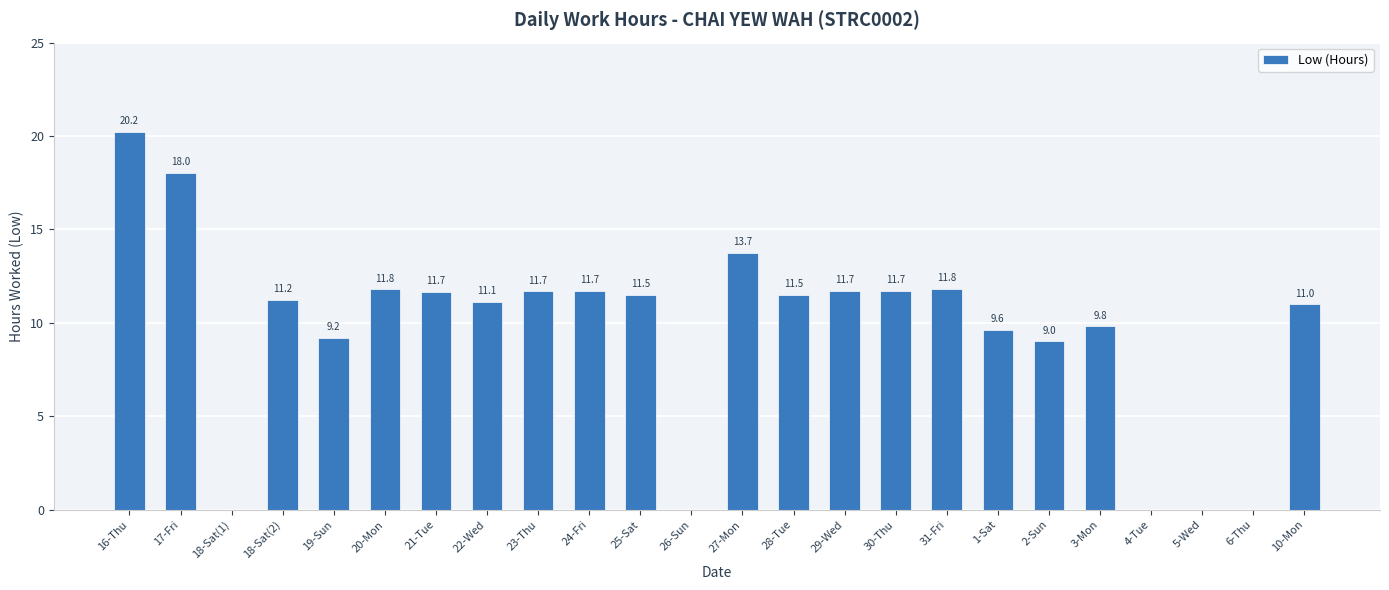

The value at 17-Fri is 3.6. True or false?

False